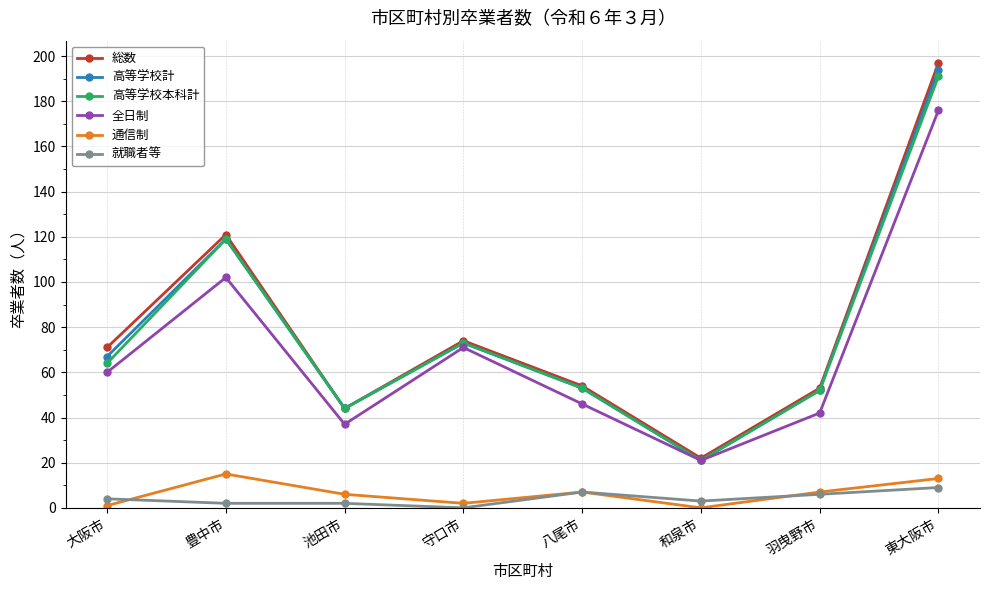

At how many categories does at least one series exceed 82?

2